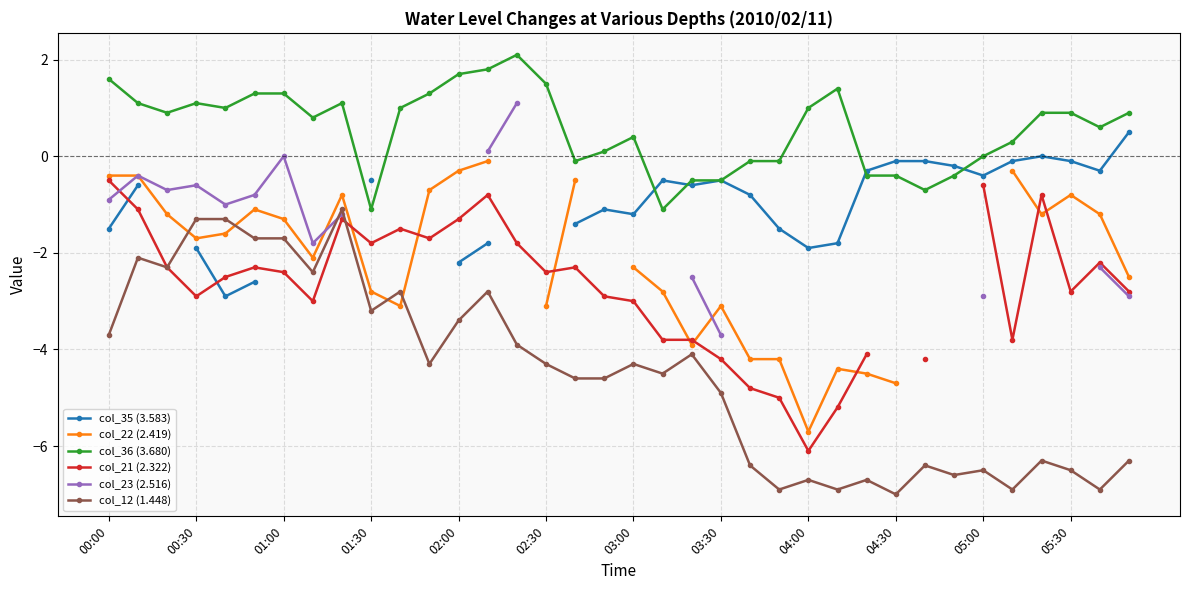

What are all the series names shown in the legend?

col_35 (3.583), col_22 (2.419), col_36 (3.680), col_21 (2.322), col_23 (2.516), col_12 (1.448)